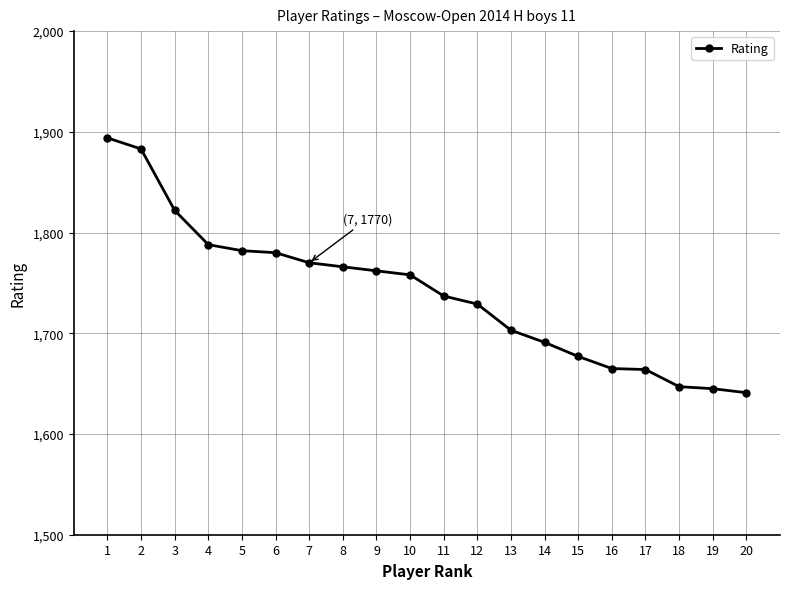

Does the chart display data point markers on the line(s)?

Yes